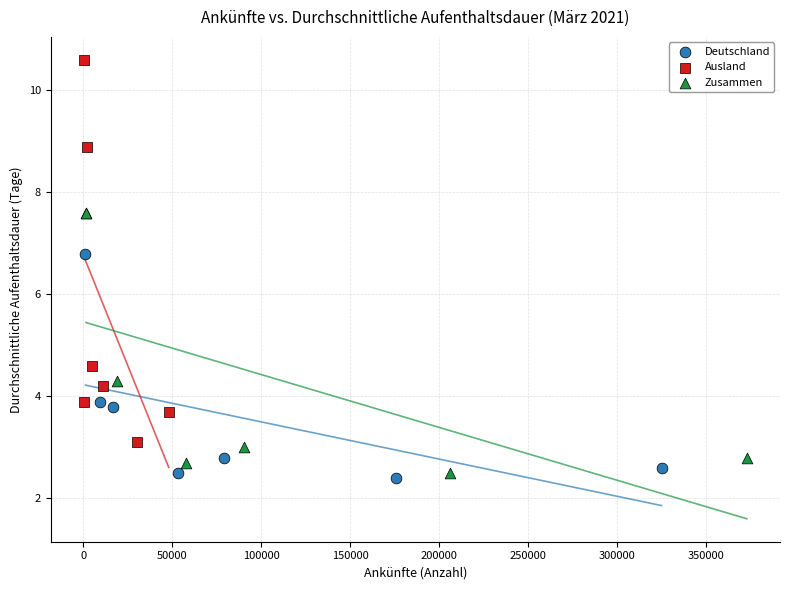

What are all the series names shown in the legend?

Deutschland, Ausland, Zusammen